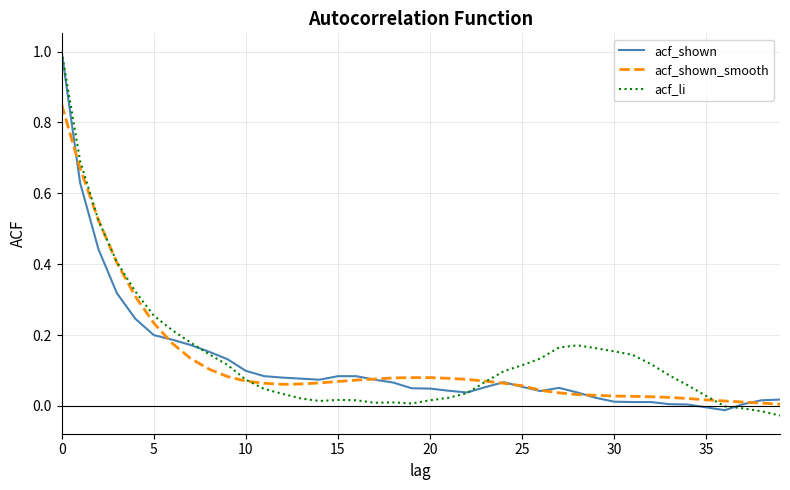

What is the maximum value shown in the chart?

1.0